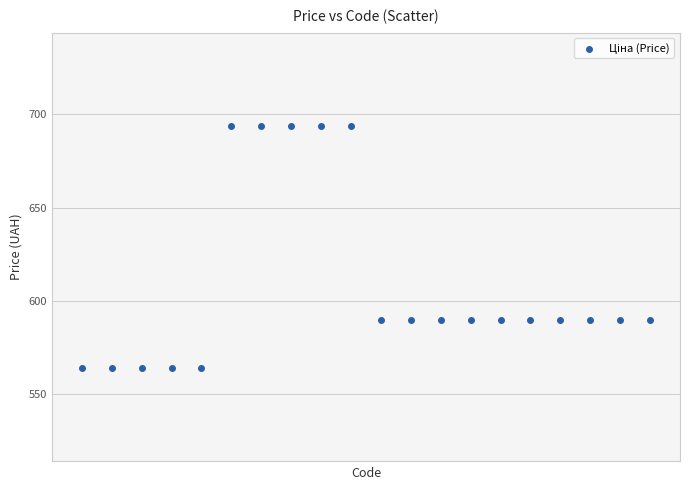

What is the range of Y values (max minus min)?

129.8